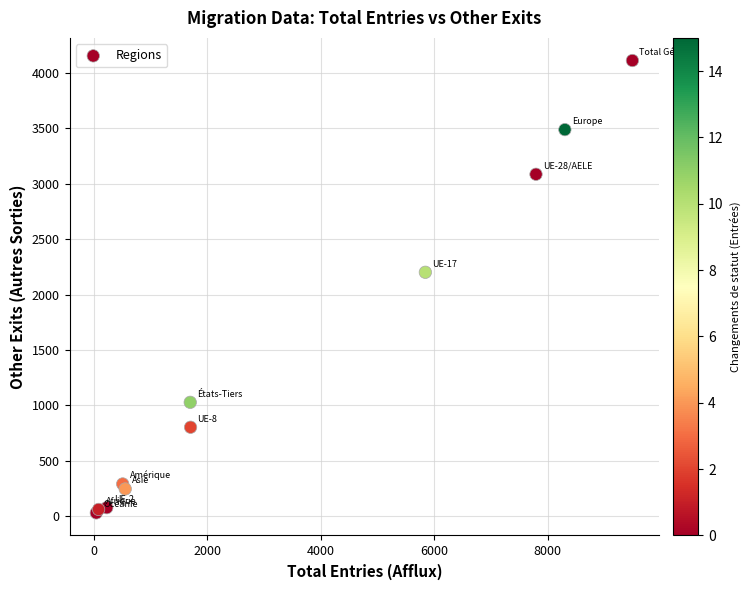

What Y value in the scatter plot is closest to 2071?

2201